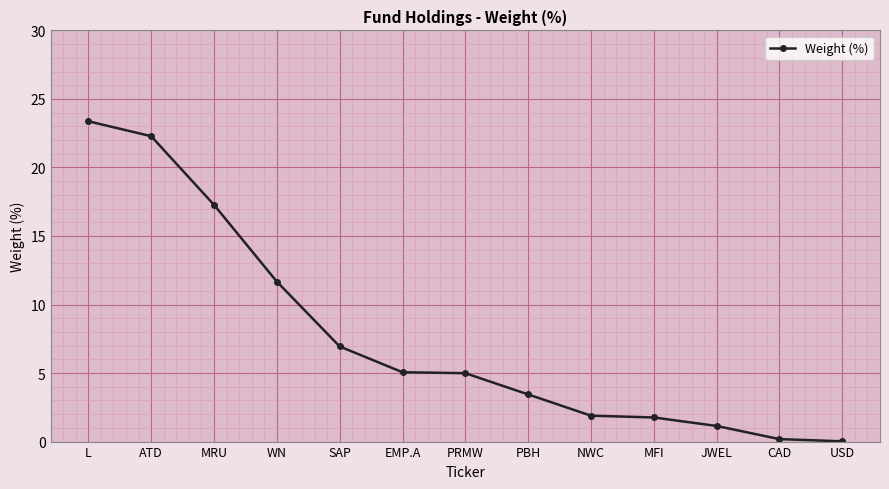

What is the sum of the values at L and MRU?

40.6